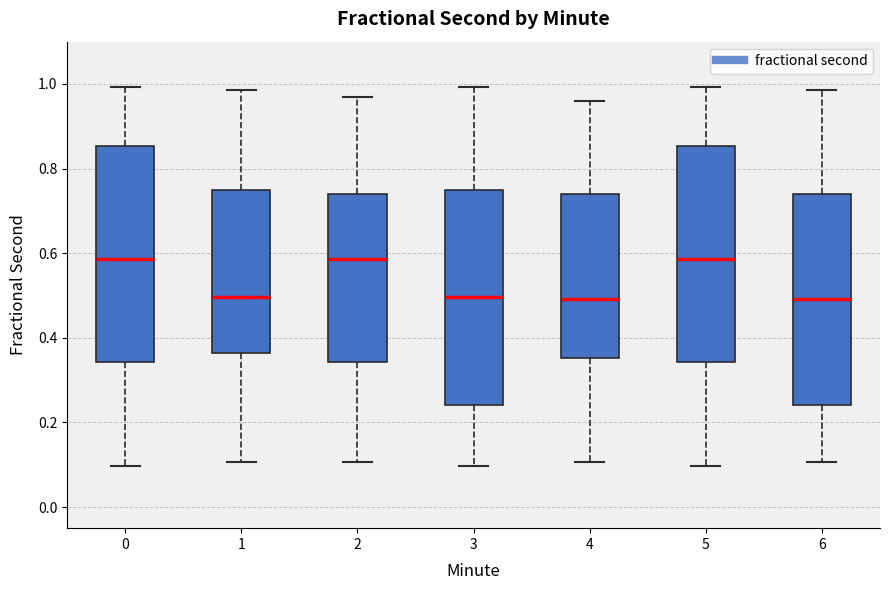

Reading left to right, transcribe this box plot: for each box, give where its median line is, the range the box spans, and where its two whiskers end, as read against the y-axis. The values are not printed on the chart, so give them approximately, as read against the axis.

0: median 0.58, box 0.34 to 0.86, whiskers 0.10 to 1.00
1: median 0.50, box 0.36 to 0.76, whiskers 0.10 to 0.98
2: median 0.58, box 0.34 to 0.74, whiskers 0.10 to 0.98
3: median 0.50, box 0.24 to 0.76, whiskers 0.10 to 1.00
4: median 0.50, box 0.36 to 0.74, whiskers 0.10 to 0.96
5: median 0.58, box 0.34 to 0.86, whiskers 0.10 to 1.00
6: median 0.50, box 0.24 to 0.74, whiskers 0.10 to 0.98